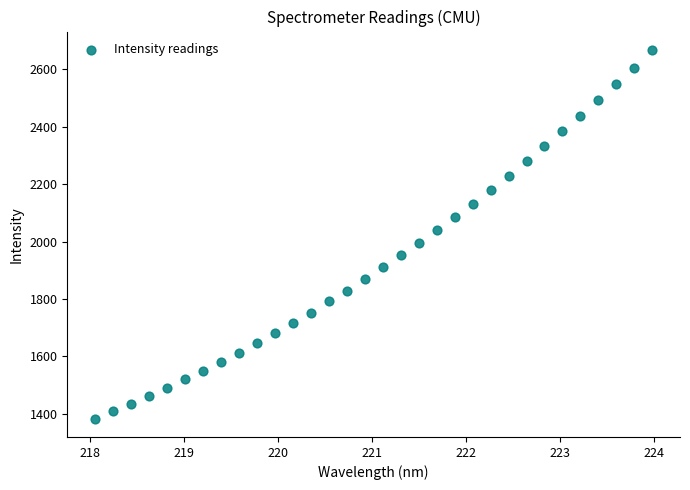

What is the range of Y values (max minus min)?

1285.0